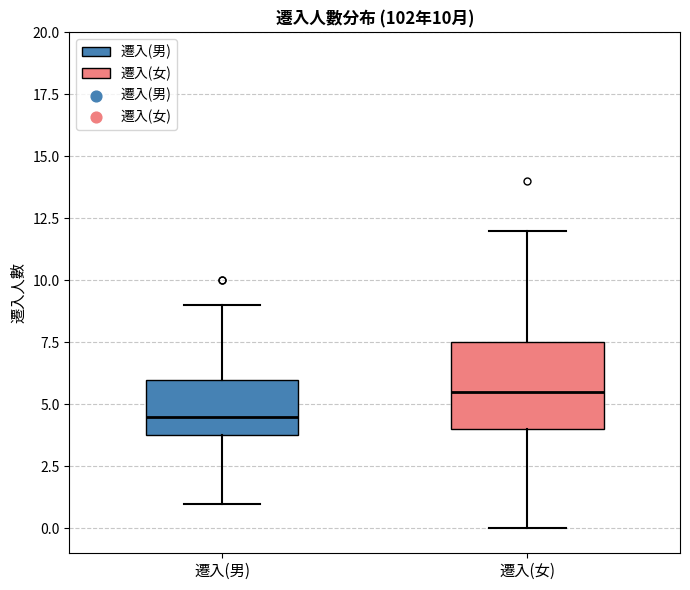

Which box is the tallest, from its lower edge to its upper edge?

遷入(女)